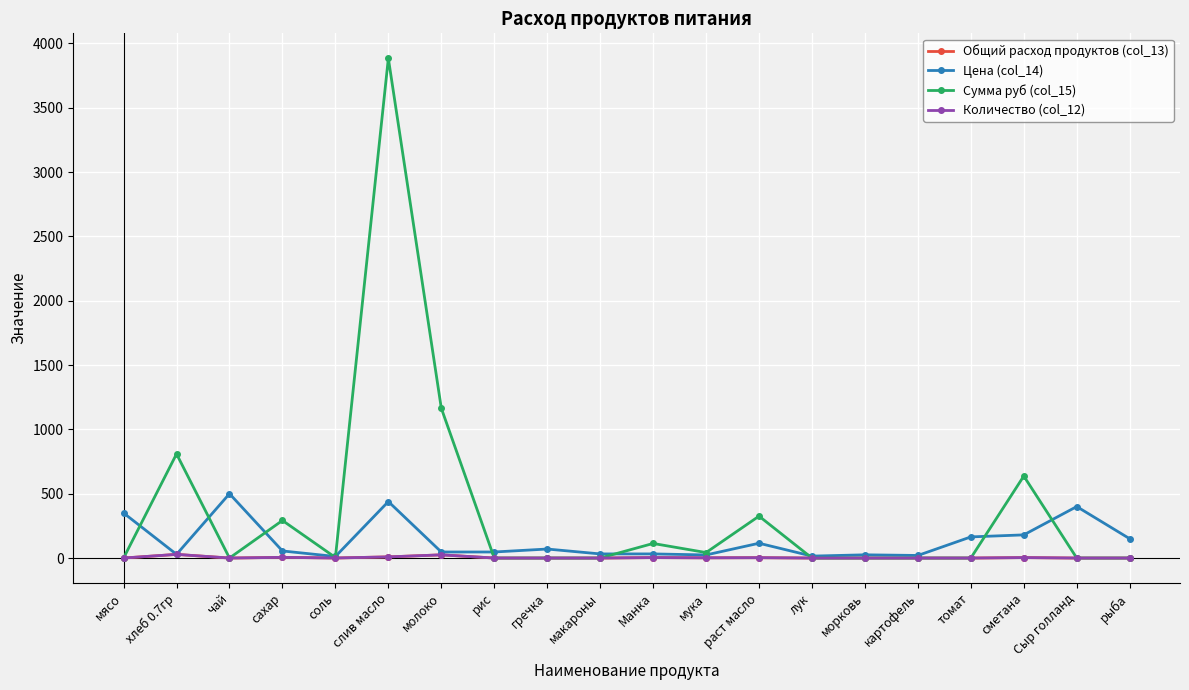

Is this an area chart (filled region under the line)?

No